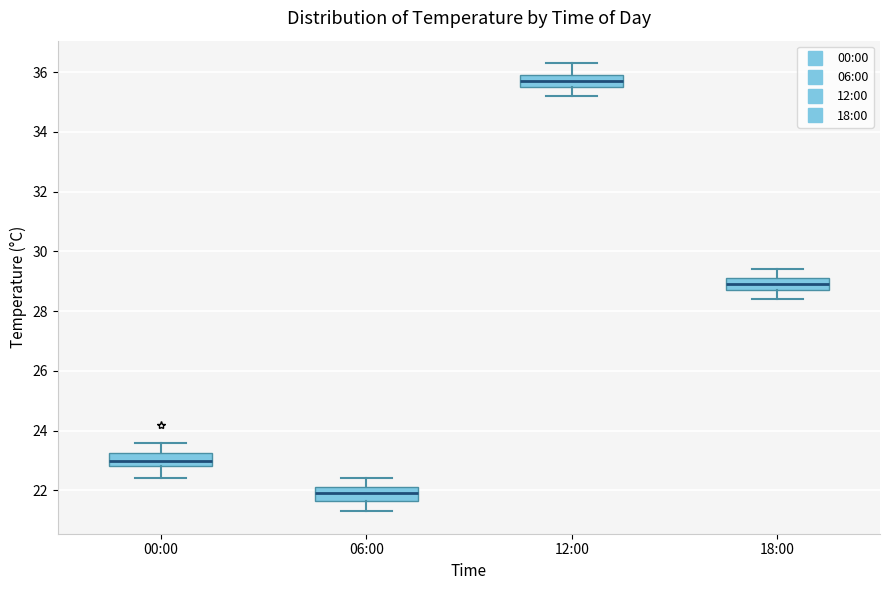

Reading left to right, read every box against the y-axis: the position of its median line, the range the box covers, and the ends of its whiskers. The values are not printed on the chart, so give them approximately, as read against the axis.

00:00: median 23.0, box 22.8 to 23.2, whiskers 22.4 to 23.6
06:00: median 22.0, box 21.6 to 22.2, whiskers 21.4 to 22.4
12:00: median 35.8, box 35.6 to 36.0, whiskers 35.2 to 36.4
18:00: median 29.0, box 28.8 to 29.2, whiskers 28.4 to 29.4